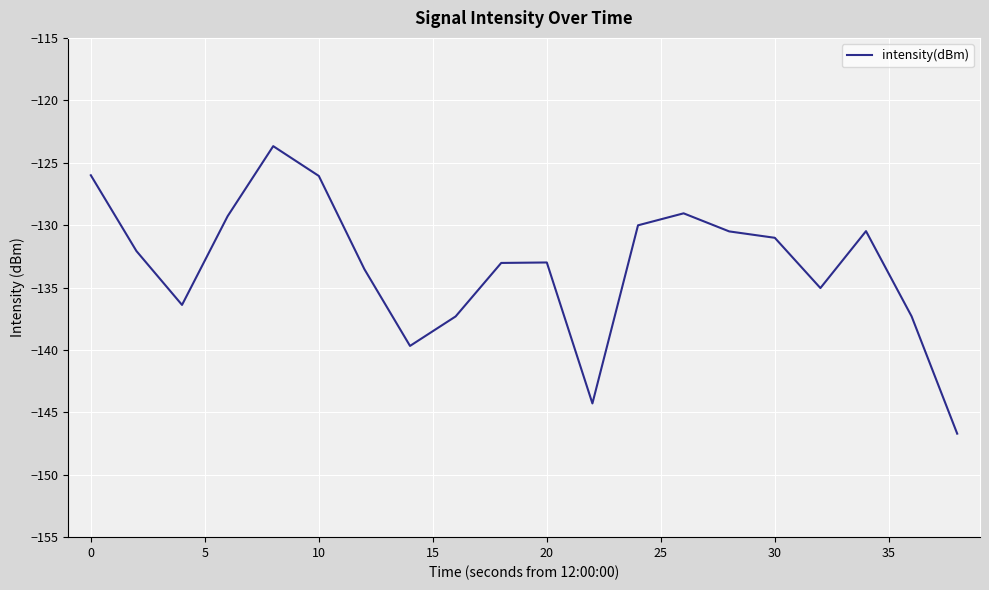

What is the smallest value displayed?

-146.7